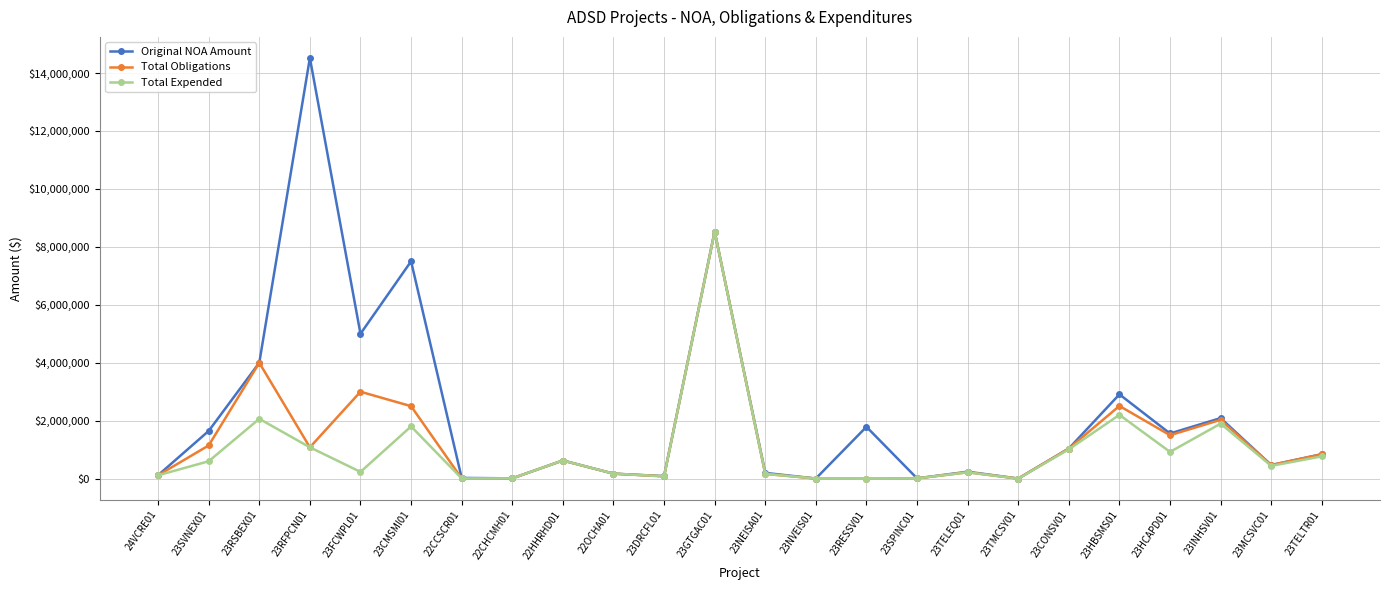

What is the label of the 8th point from the left?

22CHCMH01